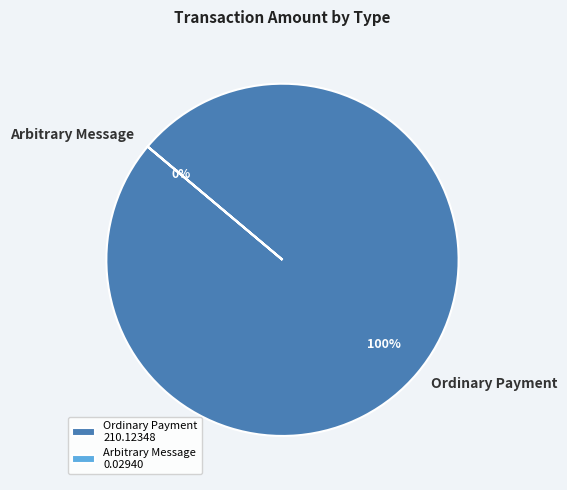

Which slice represents more than half of the pie?

Ordinary Payment